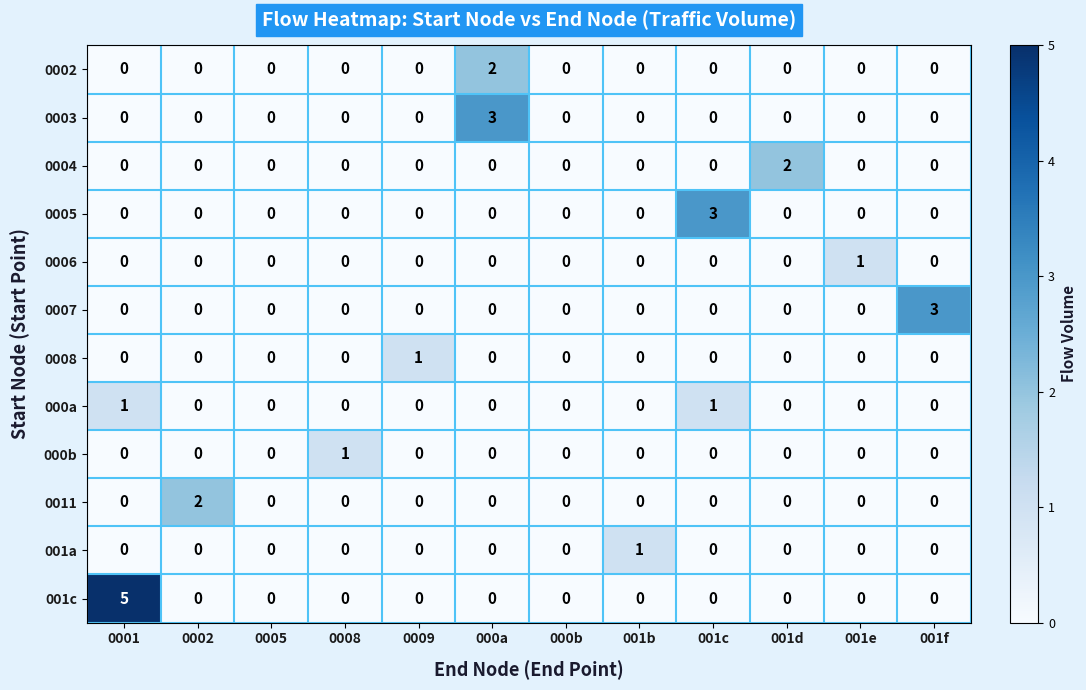

Which series has the largest total across all categories?

001c